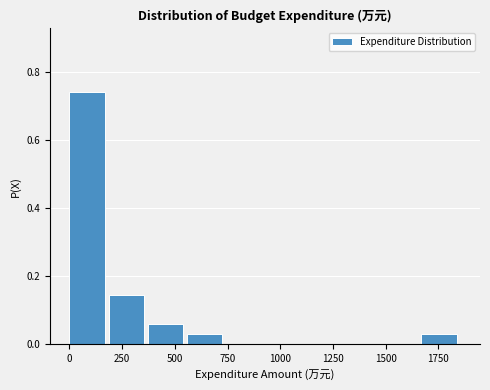

Read against the x-axis, roughly where is the centre of the tallest bar?

100